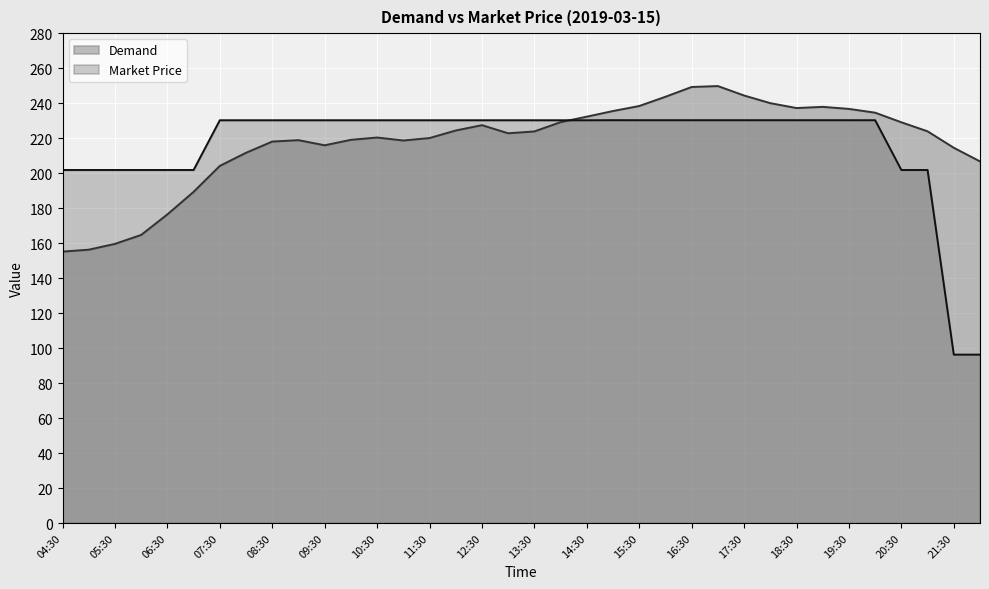

What is the label of the 7th point from the left?

07:30